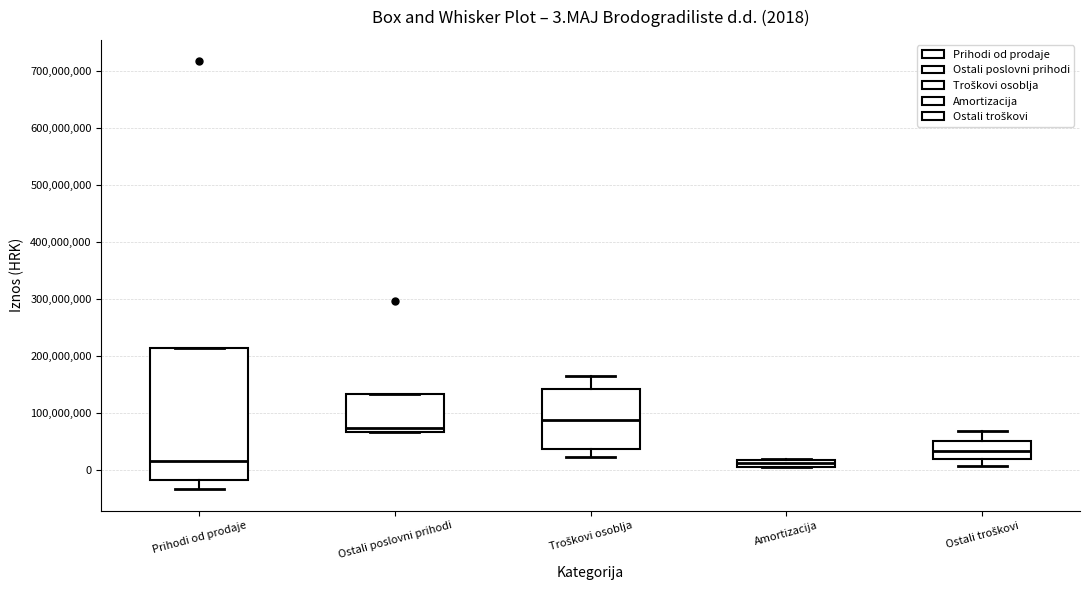

Which box's median line is the highest?

Troškovi osoblja